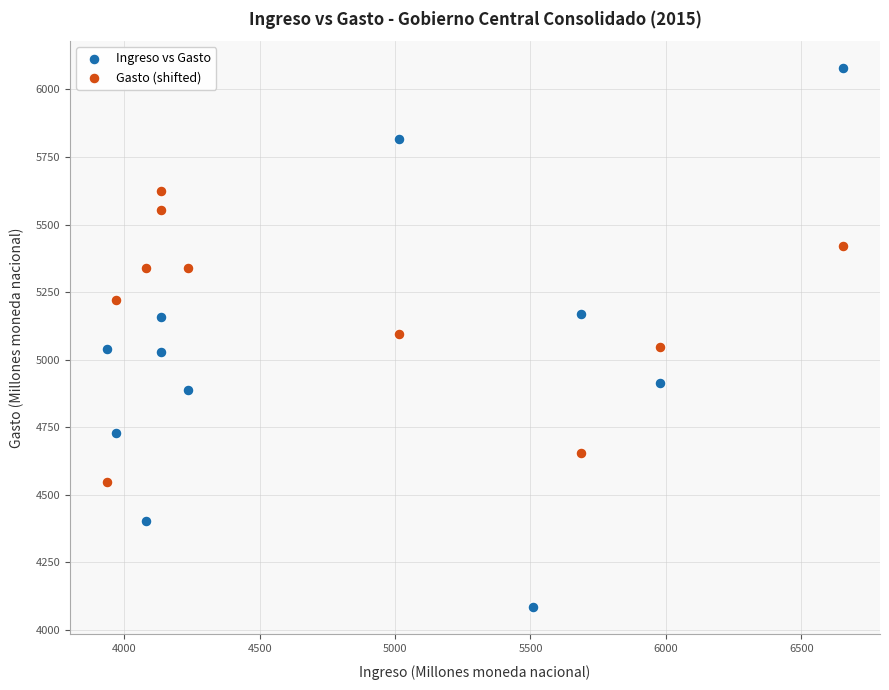

Which series has the largest Y range (max minus min)?

Ingreso vs Gasto